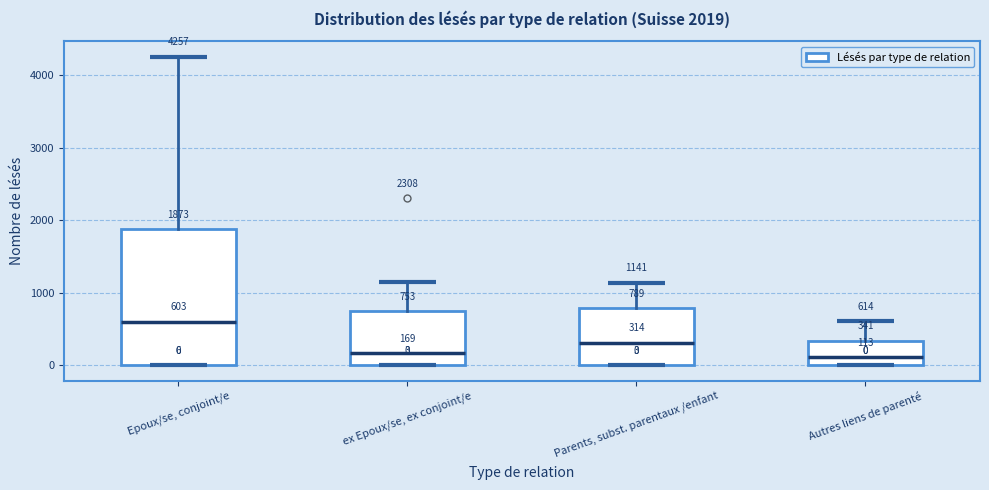

Comparing the boxes themselves (not the whiskers), which one is the tallest?

Epoux/se, conjoint/e